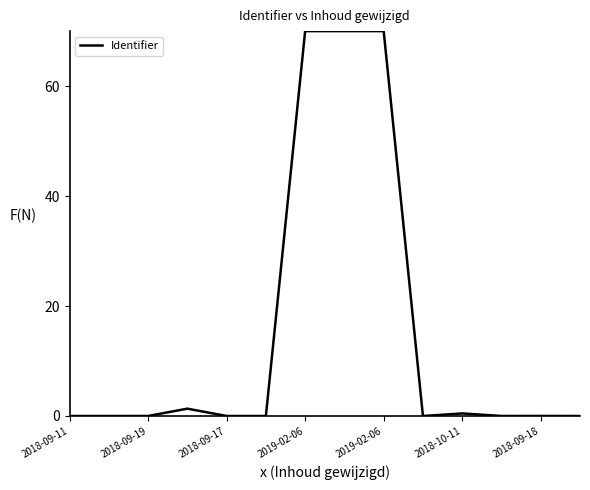

What is the greatest value displayed?

70.0